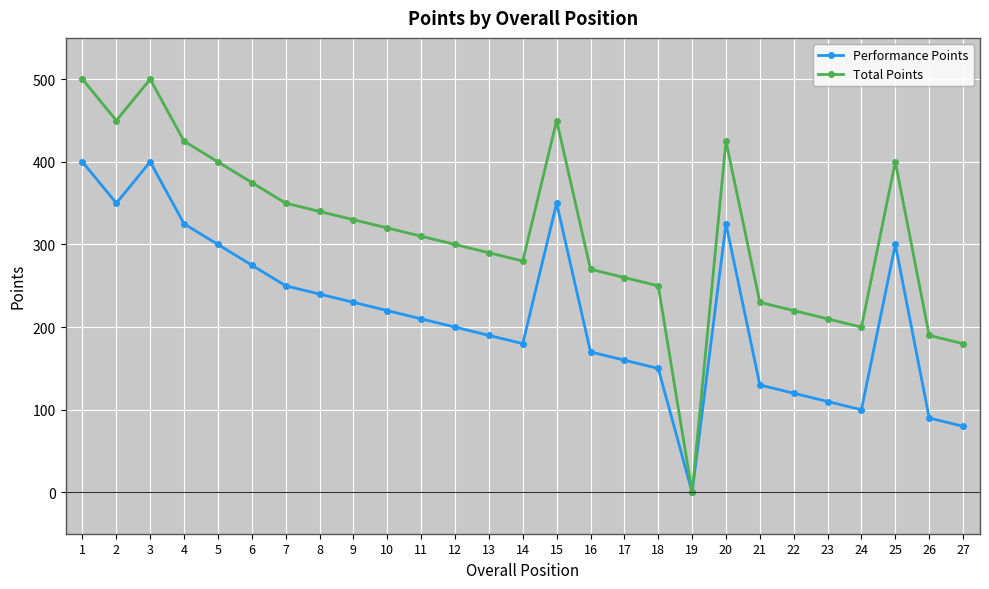

What is the total value across all series at 15?

800